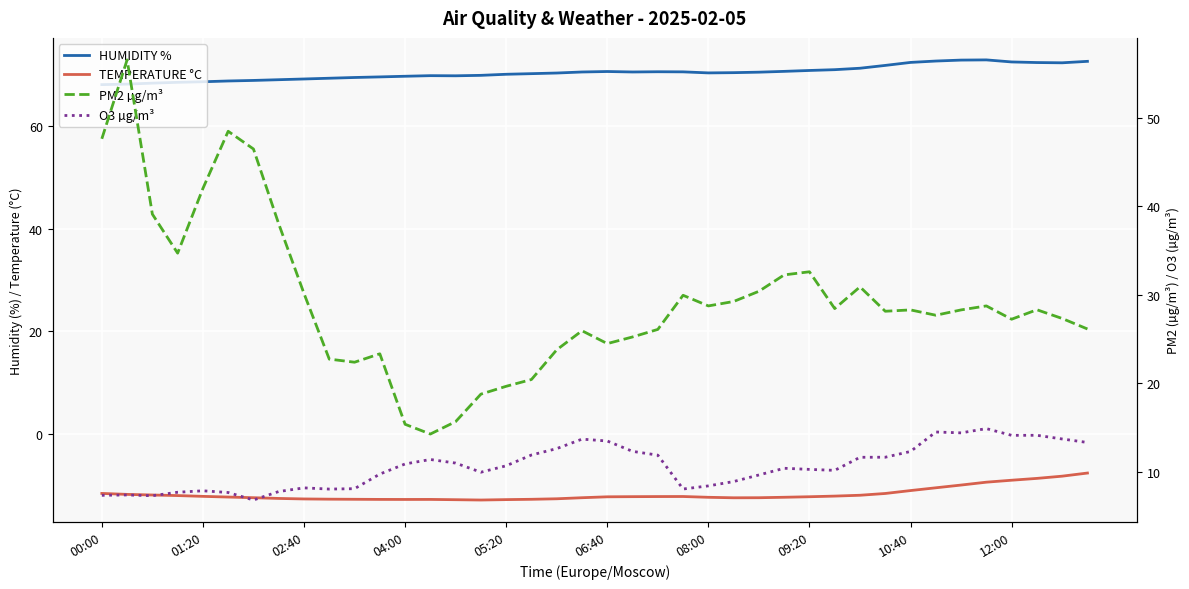

What is the average value of the TEMPERATURE °C series?

-11.7